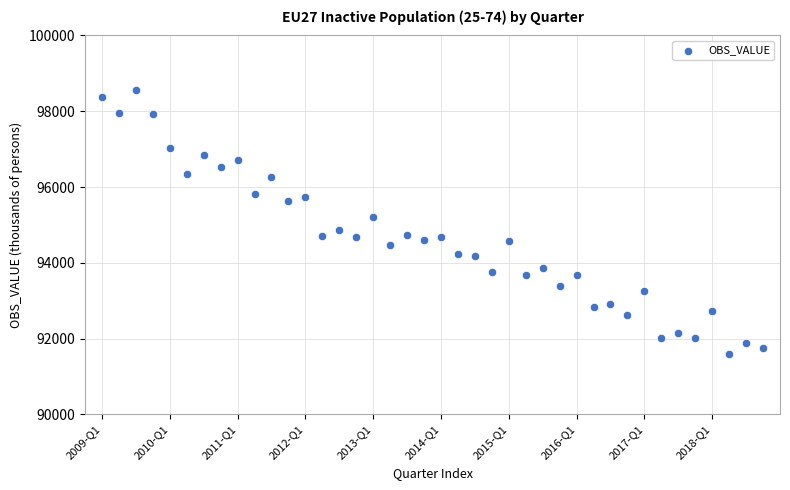

What is the range of Y values (max minus min)?

6969.5